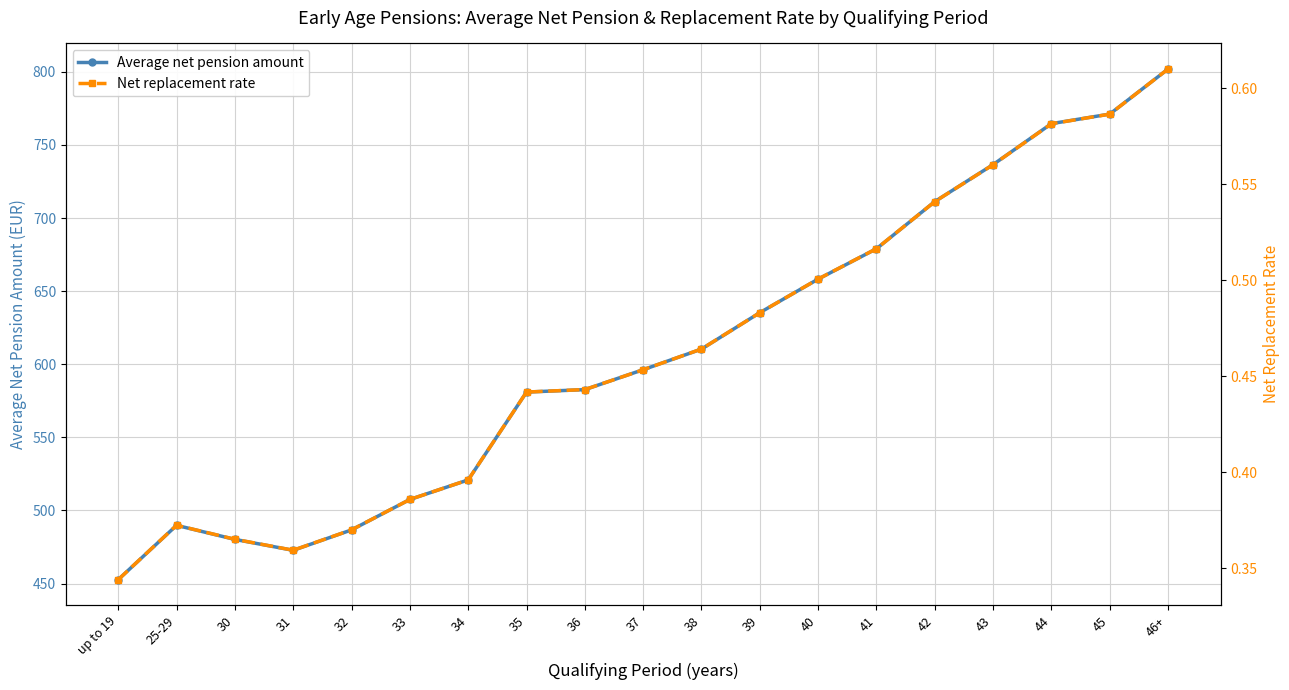

What is the sum of all Net replacement rate values?

8.8